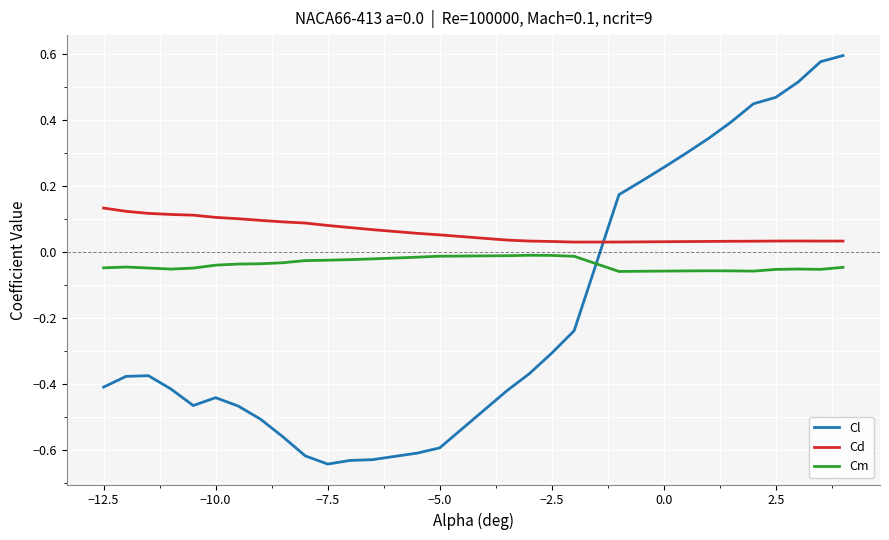

Which series has the widest spread of values?

Cl